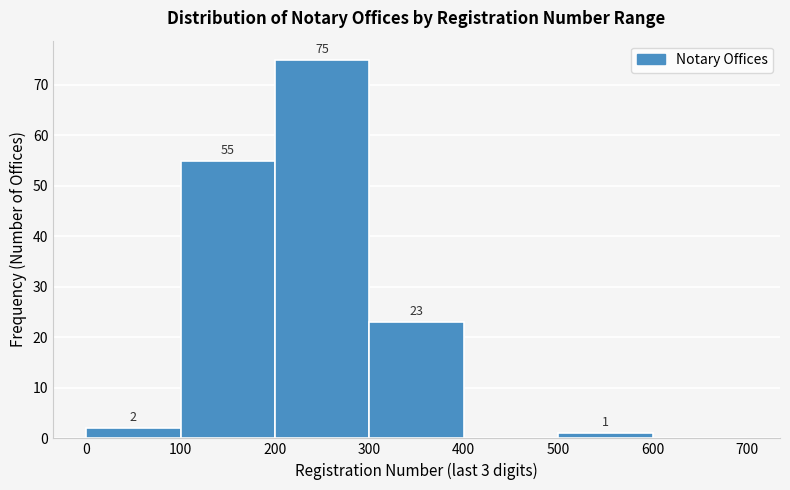

Which range on the x-axis has the tallest bar?

200 to 300